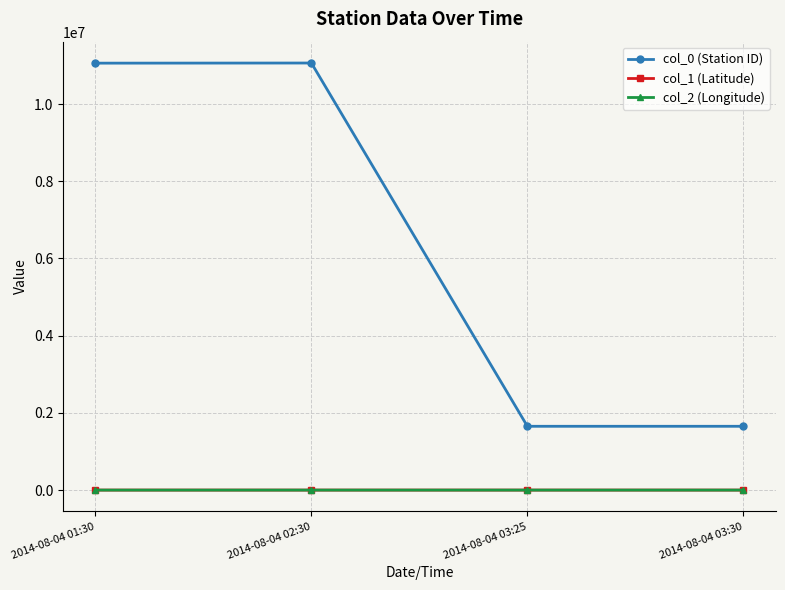

What is the minimum value for col_2 (Longitude)?

-117.5